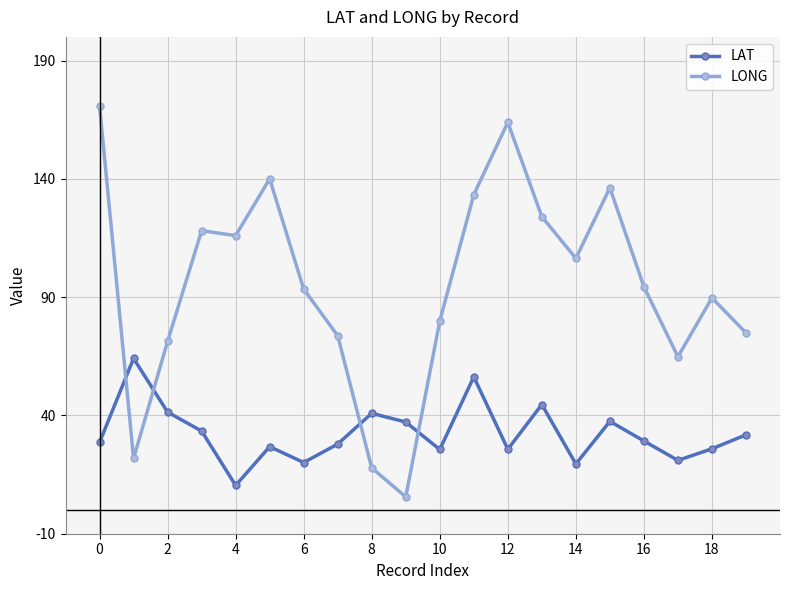

Which series has the largest total across all categories?

LONG